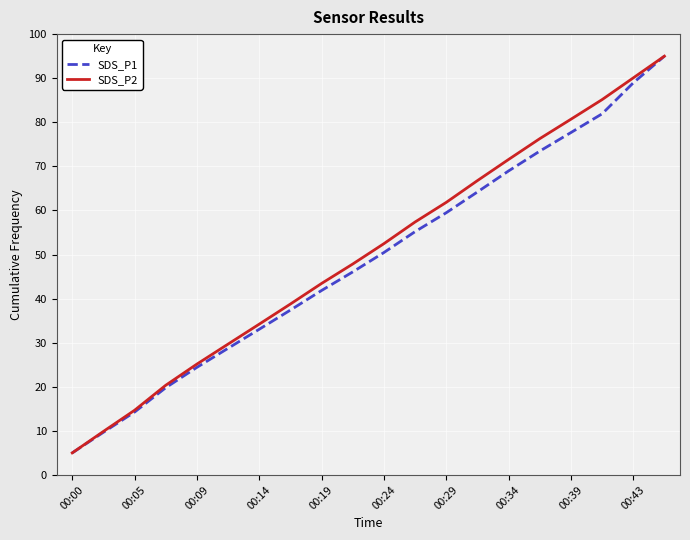

What is the smallest value displayed?

5.0